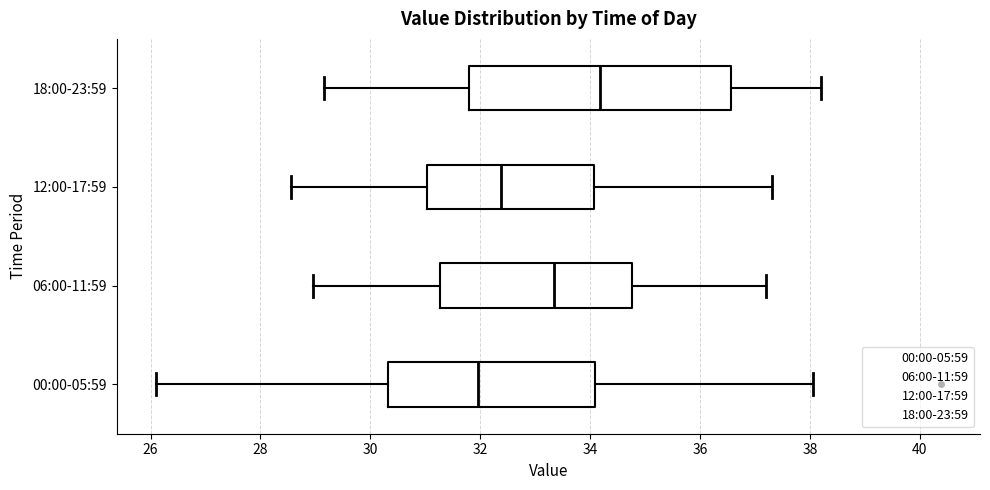

Where does the median line of the box for 06:00-11:59 sit on the x-axis? The values are not printed on the chart, so give them approximately, as read against the axis.

33.4